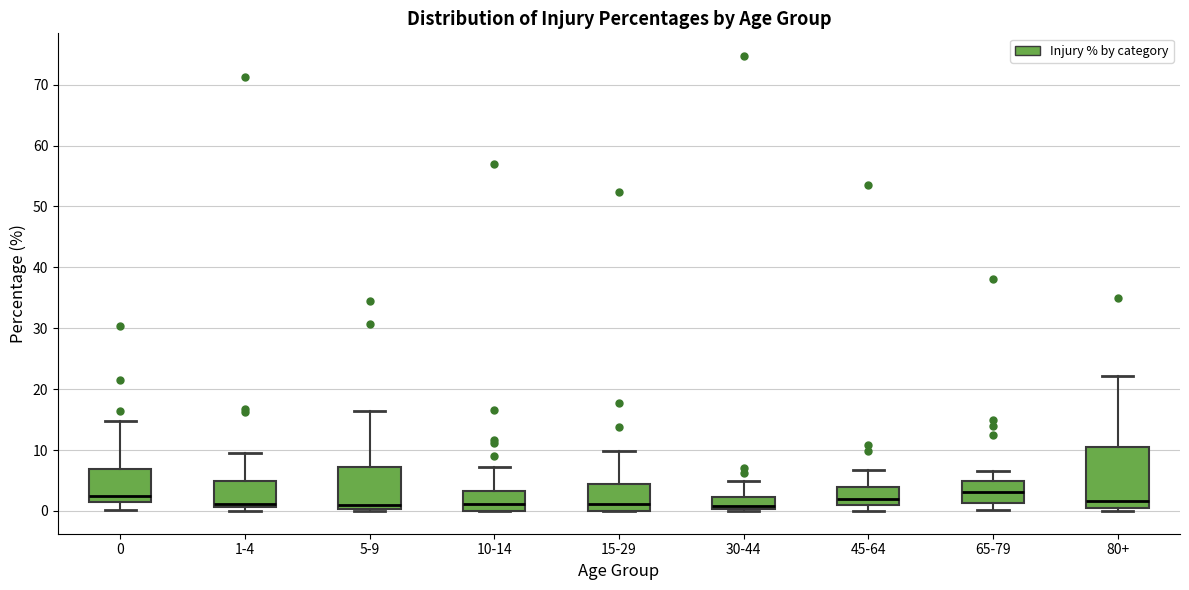

Reading left to right, read every box against the y-axis: the position of its median line, the range the box covers, and the ends of its whiskers. The values are not printed on the chart, so give them approximately, as read against the axis.

0: median 2, box 1 to 7, whiskers 0 to 15
1-4: median 1 (just above the box's lower edge), box 1 to 5, whiskers 0 to 10
5-9: median 1, box 0 to 7, whiskers 0 to 16
10-14: median 1, box 0 to 3, whiskers 0 to 7
15-29: median 1, box 0 to 4, whiskers 0 to 10
30-44: median 1, box 0 to 2, whiskers 0 to 5
45-64: median 2, box 1 to 4, whiskers 0 to 7
65-79: median 3, box 1 to 5, whiskers 0 to 7
80+: median 2, box 1 to 10, whiskers 0 to 22